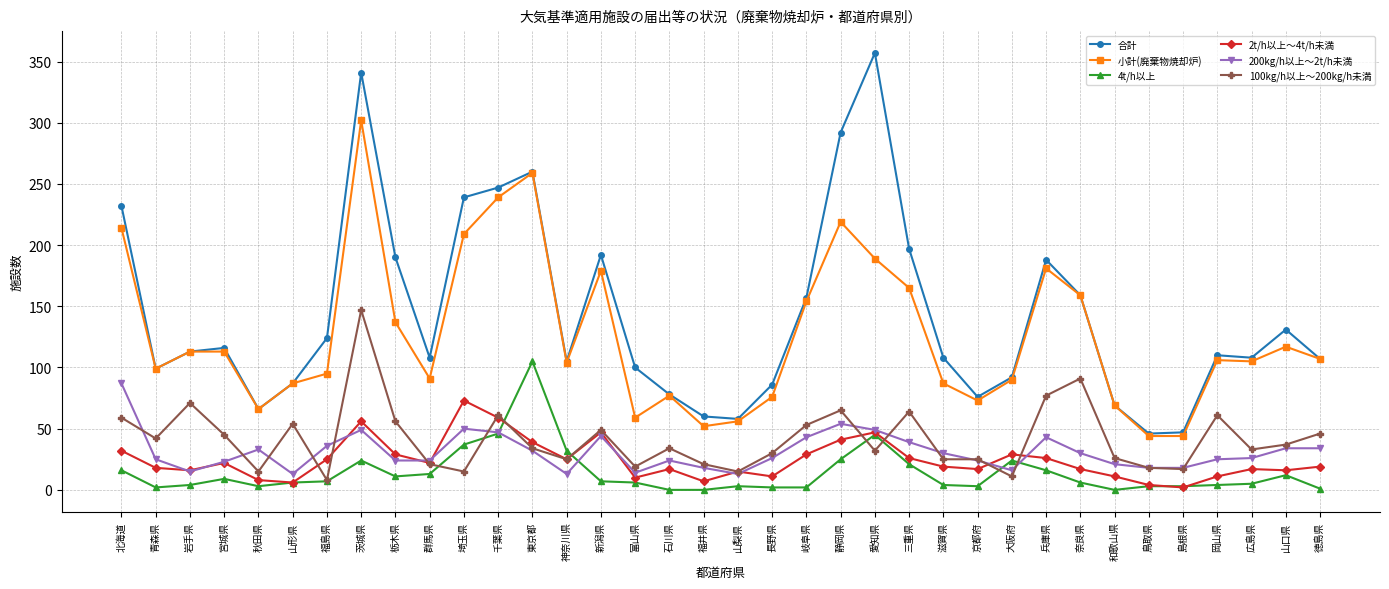

True or false: 合計 has more than 1 points higher than both neighbors.

True